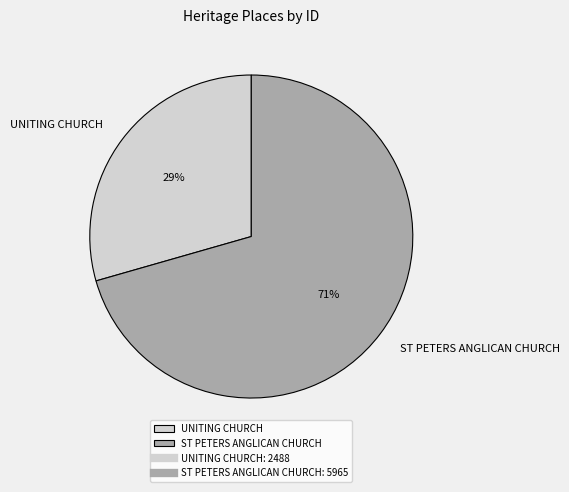

Does ST PETERS ANGLICAN CHURCH represent more than half of the total?

Yes